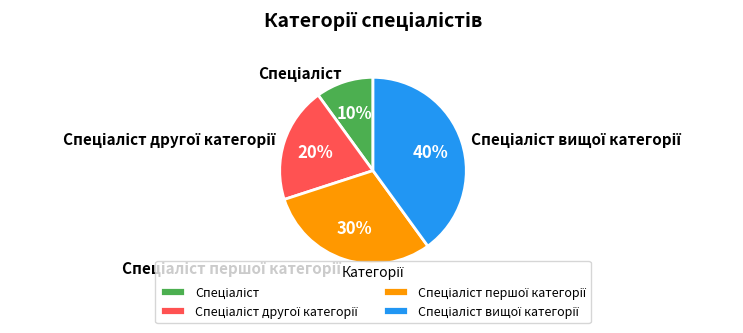

To the nearest percent, what is the average slice percentage?

25%